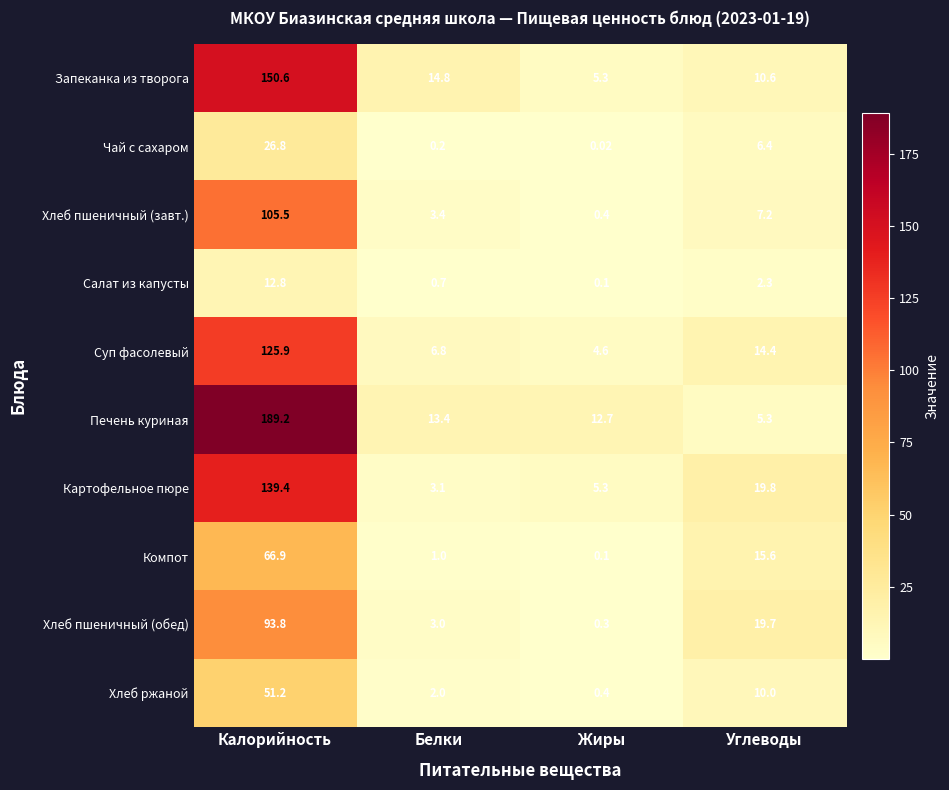

Which series has the largest range (max minus min)?

Печень куриная